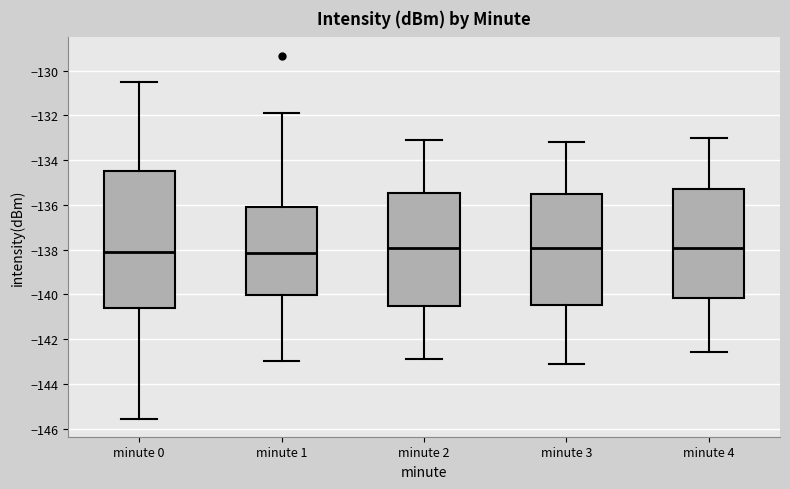

Reading left to right, read every box against the y-axis: the position of its median line, the range the box covers, and the ends of its whiskers. The values are not printed on the chart, so give them approximately, as read against the axis.

minute 0: median -138.0, box -140.6 to -134.4, whiskers -145.6 to -130.6
minute 1: median -138.2, box -140.0 to -136.0, whiskers -143.0 to -131.8
minute 2: median -138.0, box -140.6 to -135.4, whiskers -142.8 to -133.0
minute 3: median -138.0, box -140.4 to -135.6, whiskers -143.0 to -133.2
minute 4: median -138.0, box -140.2 to -135.2, whiskers -142.6 to -133.0